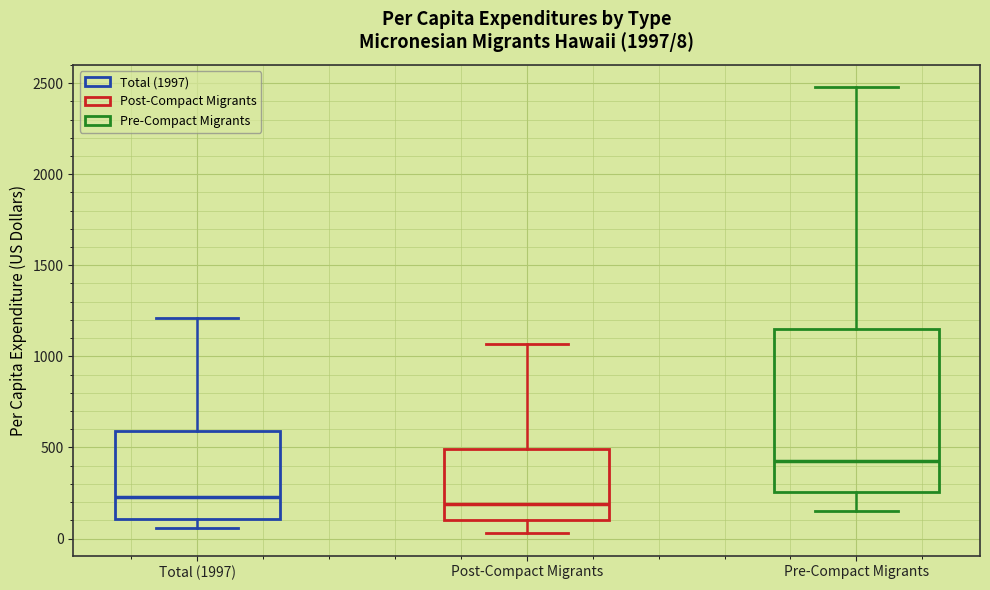

Which box is the tallest, from its lower edge to its upper edge?

Pre-Compact Migrants